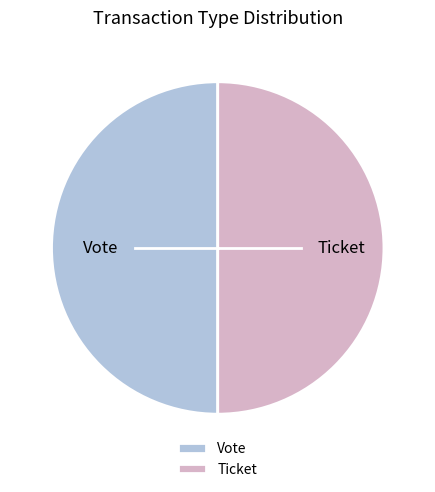

Is the sum of Vote and Ticket greater than half?

Yes